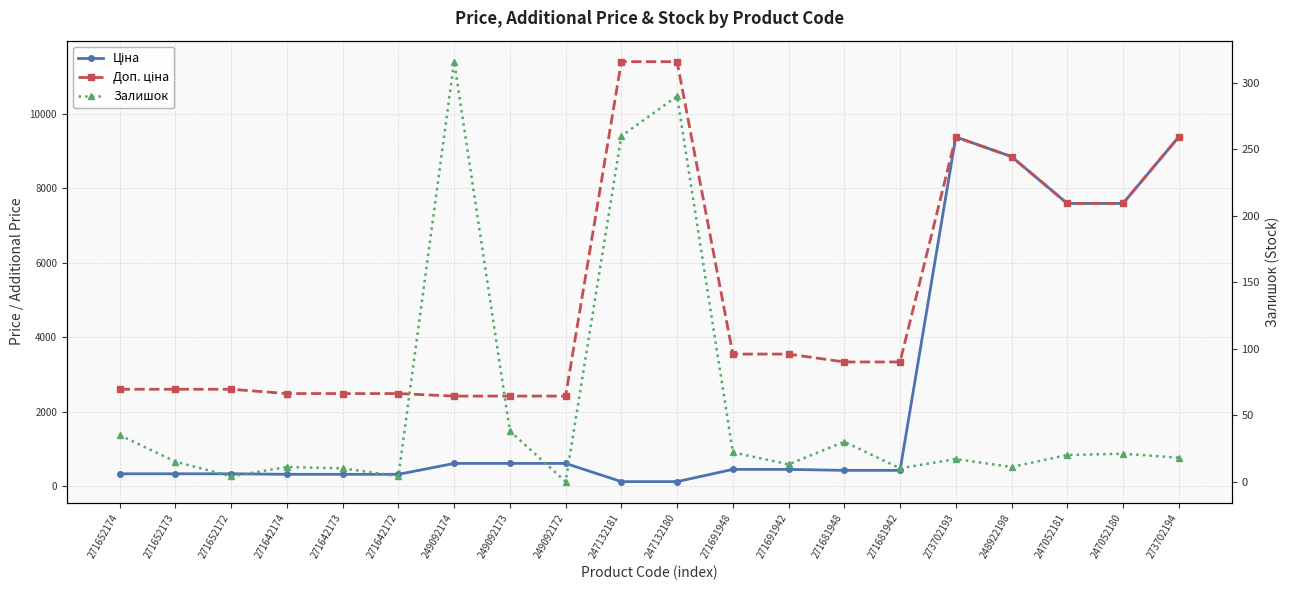

Reading left to right, list all the values displayed in this chart.

Ціна: 271652174=324.8	271652173=324.8	271652172=324.8	271642174=310.3	271642173=310.3	271642172=310.3	249092174=603.7	249092173=603.7	249092172=603.7	247132181=114.1	247132180=114.1	271691948=443.1	271691942=443.1	271681948=416.6	271681942=416.6	273702193=9384.0	248922198=8856.7	247052181=7596.5	247052180=7596.5	273702194=9384.0
Доп. ціна: 271652174=2598.3	271652173=2598.3	271652172=2598.3	271642174=2482.4	271642173=2482.4	271642172=2482.4	249092174=2414.8	249092173=2414.8	249092172=2414.8	247132181=11410.0	247132180=11410.0	271691948=3545.0	271691942=3545.0	271681948=3332.5	271681942=3332.5	273702193=9384.0	248922198=8856.7	247052181=7596.5	247052180=7596.5	273702194=9384.0
Залишок: 271652174=35.0	271652173=15.0	271652172=4.0	271642174=11.0	271642173=10.0	271642172=4.0	249092174=316.0	249092173=38.0	249092172=0.0	247132181=260.0	247132180=290.0	271691948=22.0	271691942=13.0	271681948=30.0	271681942=10.0	273702193=17.0	248922198=11.0	247052181=20.0	247052180=21.0	273702194=18.0